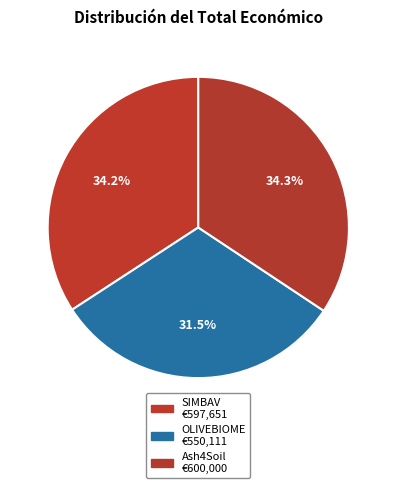

How many slices are in this pie chart?

3